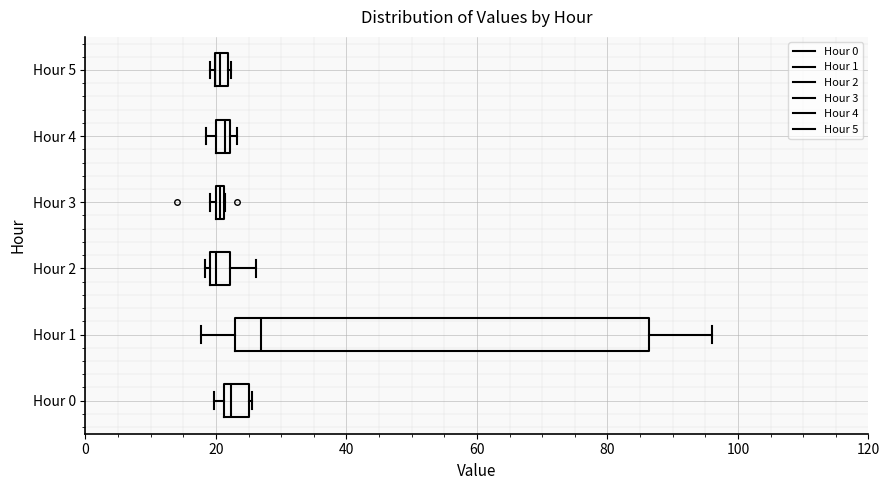

Which box is the widest, from its left edge to its right edge?

Hour 1